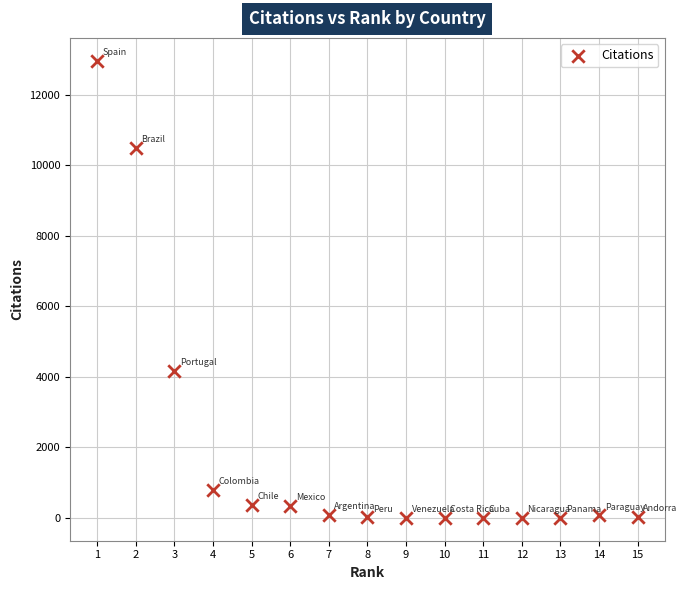

What Y value in the scatter plot is closest to 6486?

4172